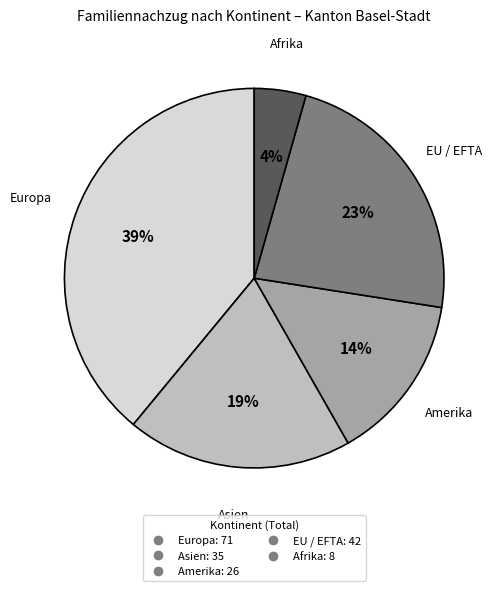

Is there a majority slice in this chart?

No